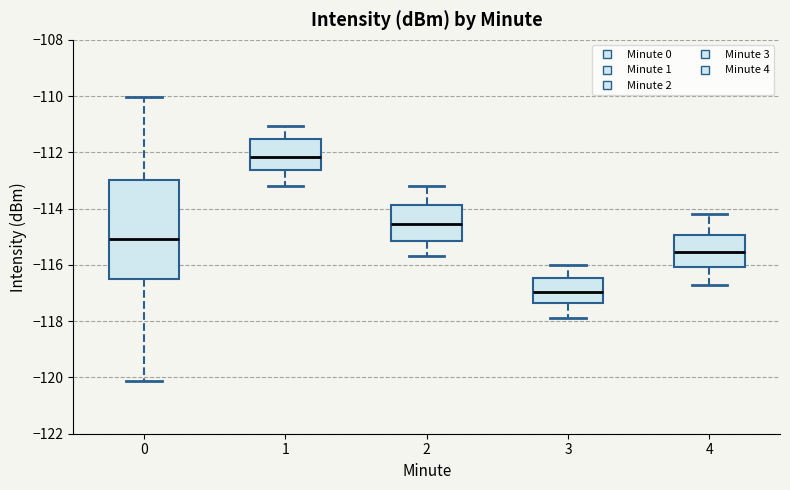

Reading left to right, read every box against the y-axis: the position of its median line, the range the box covers, and the ends of its whiskers. The values are not printed on the chart, so give them approximately, as read against the axis.

0: median -115.0, box -116.4 to -113.0, whiskers -120.2 to -110.0
1: median -112.2, box -112.6 to -111.6, whiskers -113.2 to -111.0
2: median -114.6, box -115.2 to -113.8, whiskers -115.6 to -113.2
3: median -117.0, box -117.4 to -116.4, whiskers -117.8 to -116.0
4: median -115.6, box -116.0 to -115.0, whiskers -116.6 to -114.2